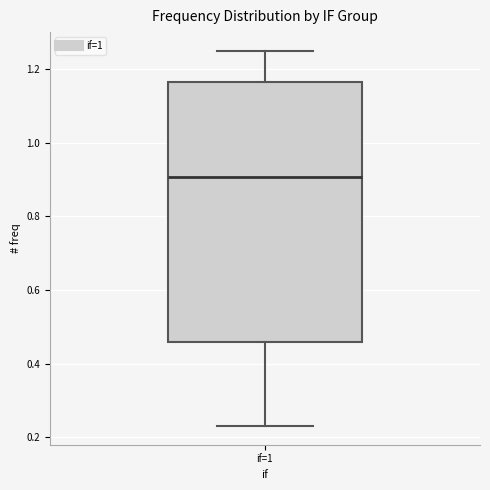

Transcribe this box plot: give where the median line is, the range the box spans, and where the two whiskers end, as read against the y-axis. The values are not printed on the chart, so give them approximately, as read against the axis.

median 0.90, box 0.46 to 1.16, whiskers 0.24 to 1.24